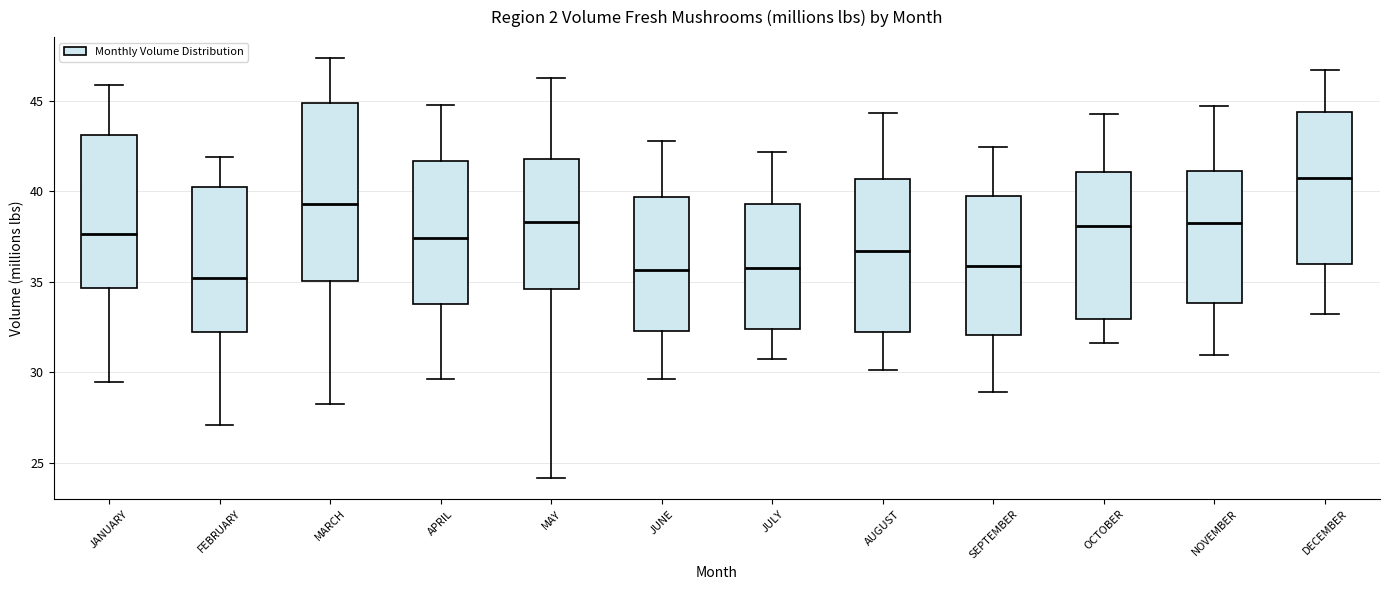

Reading left to right, transcribe this box plot: for each box, give where its median line is, the range the box spans, and where its two whiskers end, as read against the y-axis. The values are not printed on the chart, so give them approximately, as read against the axis.

JANUARY: median 37.5, box 34.5 to 43.0, whiskers 29.5 to 46.0
FEBRUARY: median 35.0, box 32.0 to 40.0, whiskers 27.0 to 42.0
MARCH: median 39.5, box 35.0 to 45.0, whiskers 28.0 to 47.5
APRIL: median 37.5, box 34.0 to 41.5, whiskers 29.5 to 45.0
MAY: median 38.5, box 34.5 to 42.0, whiskers 24.0 to 46.0
JUNE: median 35.5, box 32.5 to 39.5, whiskers 29.5 to 43.0
JULY: median 35.5, box 32.5 to 39.5, whiskers 30.5 to 42.0
AUGUST: median 36.5, box 32.0 to 40.5, whiskers 30.0 to 44.5
SEPTEMBER: median 36.0, box 32.0 to 39.5, whiskers 29.0 to 42.5
OCTOBER: median 38.0, box 33.0 to 41.0, whiskers 31.5 to 44.5
NOVEMBER: median 38.0, box 34.0 to 41.0, whiskers 31.0 to 44.5
DECEMBER: median 40.5, box 36.0 to 44.5, whiskers 33.0 to 46.5